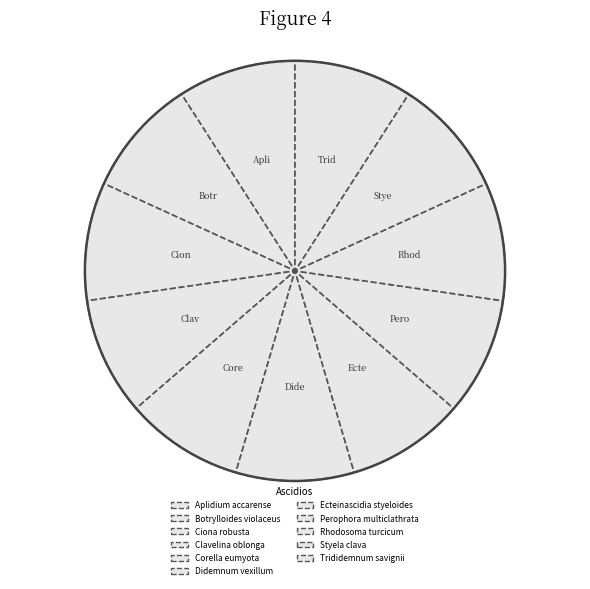

Count the number of slices in the pie.

11